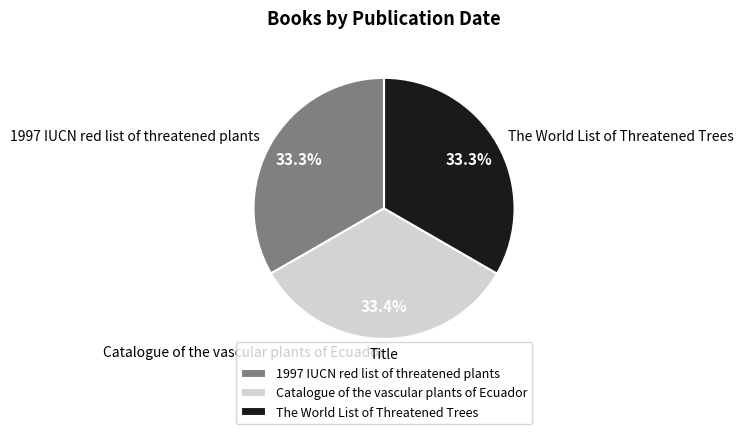

What percentage is the 1997 IUCN red list of threatened plants slice, to the nearest percent?

33%